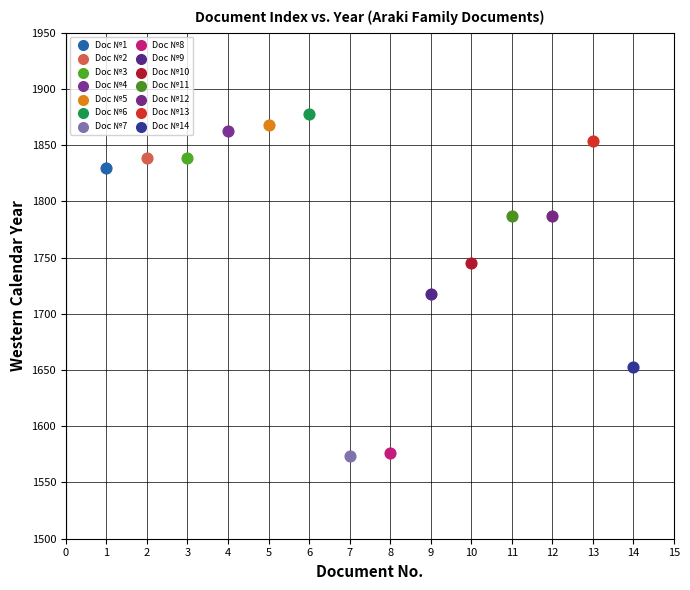

Which series contains the highest Y value?

Doc №6